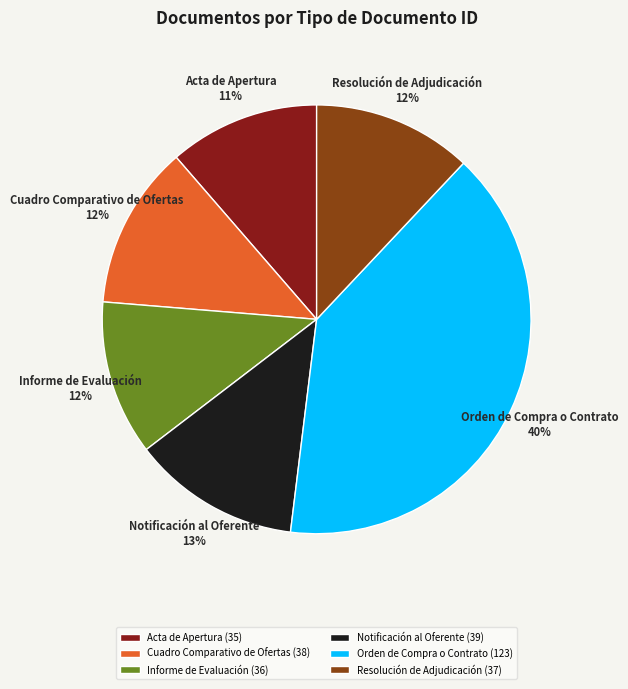

Count the number of slices in the pie.

6